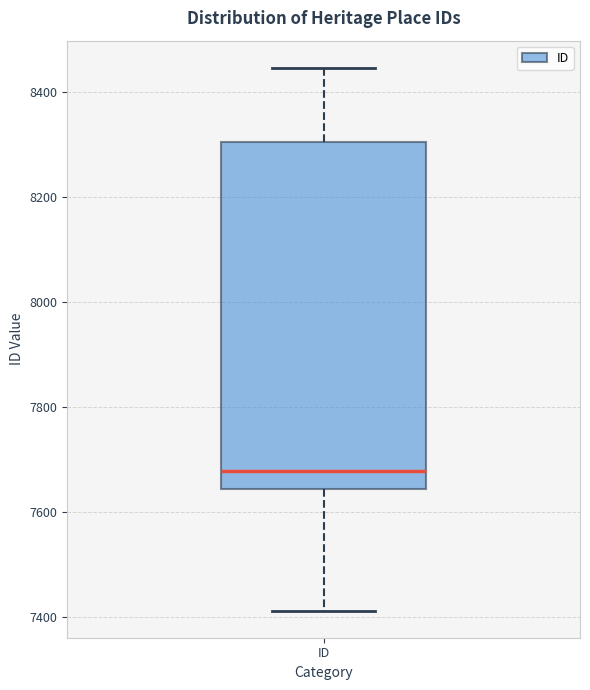

Read this box plot against the y-axis: the position of the median line, the range covered by the box, and the ends of both whiskers. The values are not printed on the chart, so give them approximately, as read against the axis.

median 7680, box 7640 to 8300, whiskers 7420 to 8440